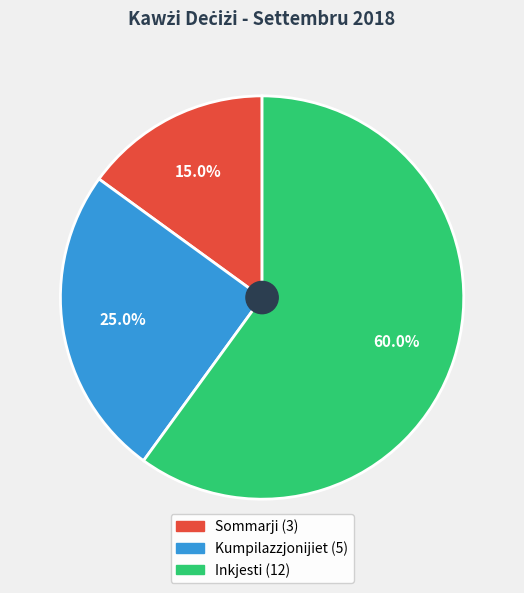

Which category has the biggest portion of the pie?

Inkjesti